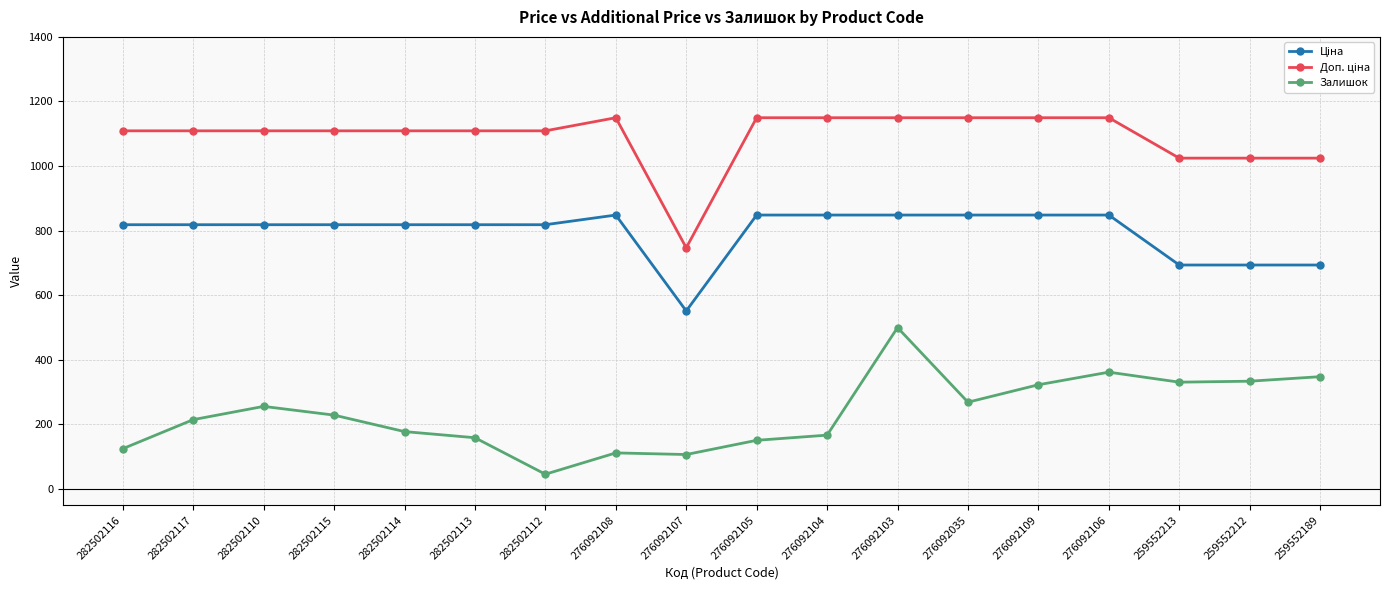

Which series changed the most between 276092103 and 276092035?

Залишок